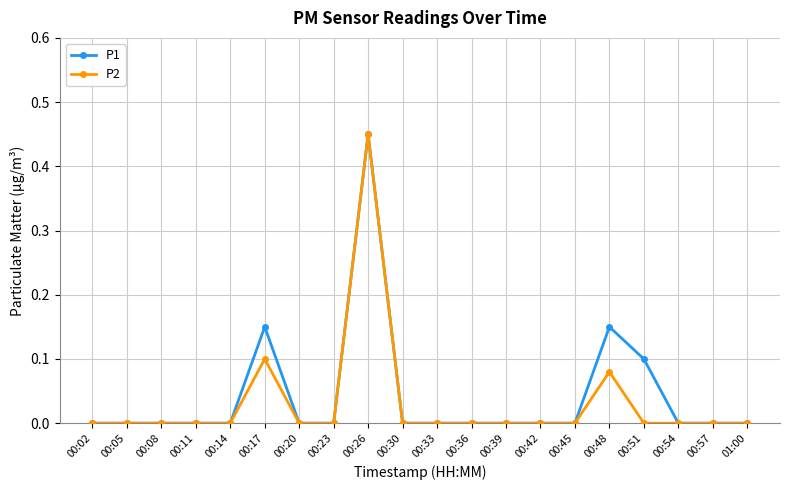

The value of P1 at 00:23 is -0.2. True or false?

False